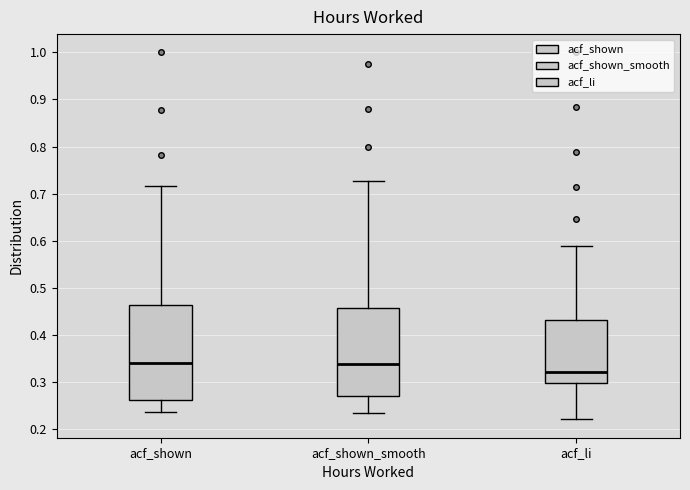

Where does the upper whisker of the box for acf_shown end on the y-axis? The values are not printed on the chart, so give them approximately, as read against the axis.

0.72